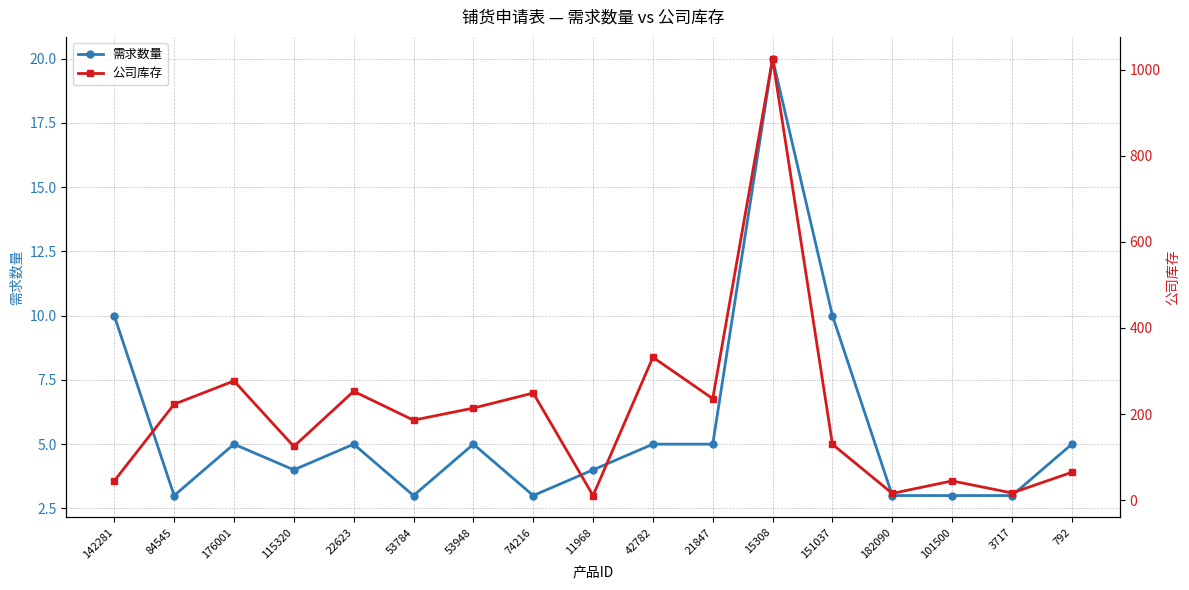

What is the sum of all 需求数量 values?

96